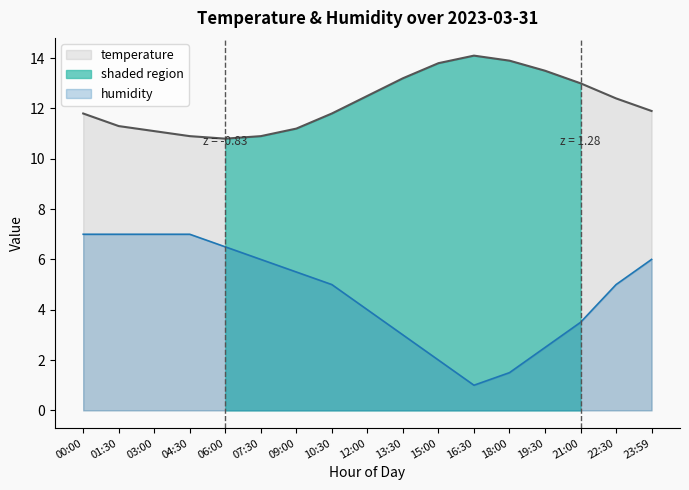

Is the value of temperature at 21:00 greater than the value of humidity at 15:00?

Yes